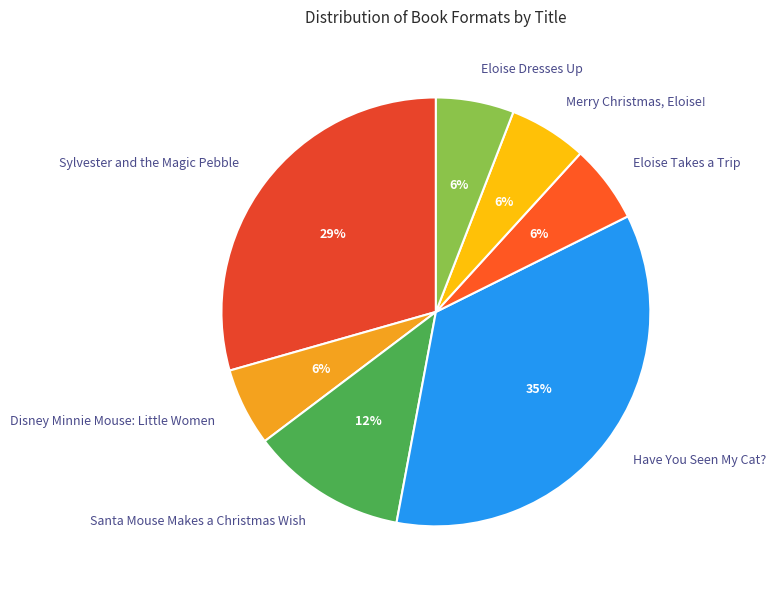

What is the largest slice in the pie chart?

Have You Seen My Cat?